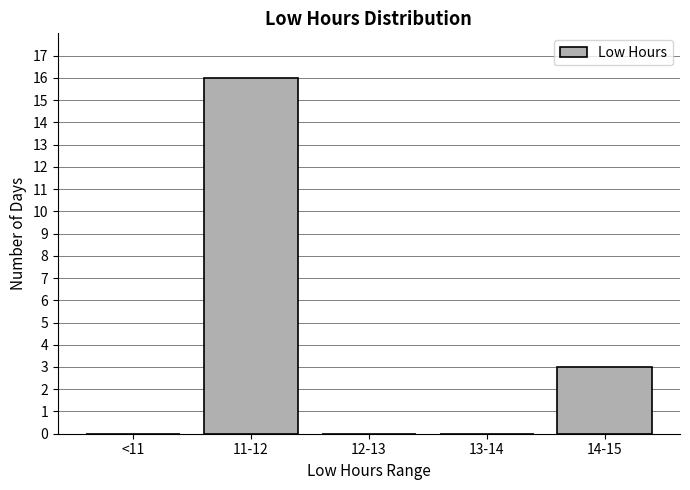

Reading left to right, list all the values displayed in this chart.

<11=0	11-12=16	12-13=0	13-14=0	14-15=3